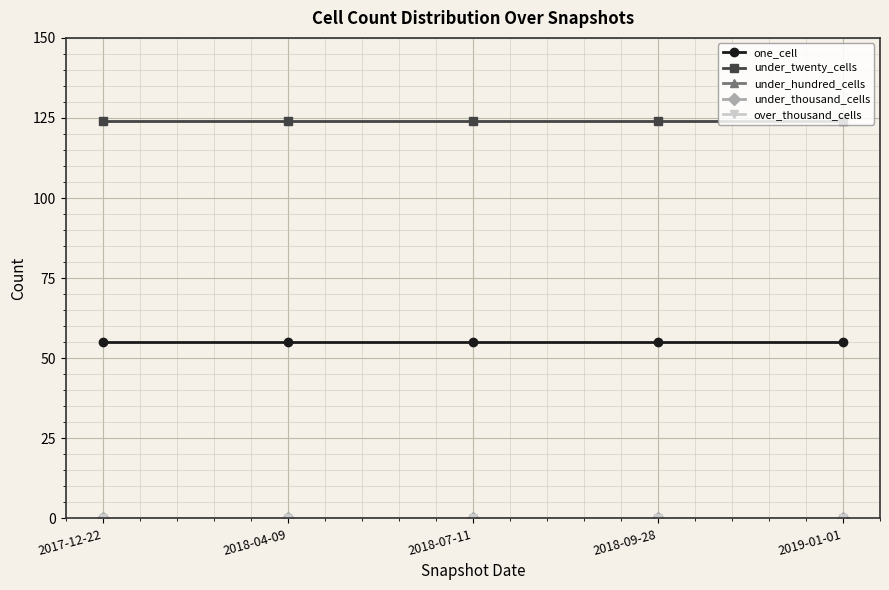

Is this an area chart (filled region under the line)?

No